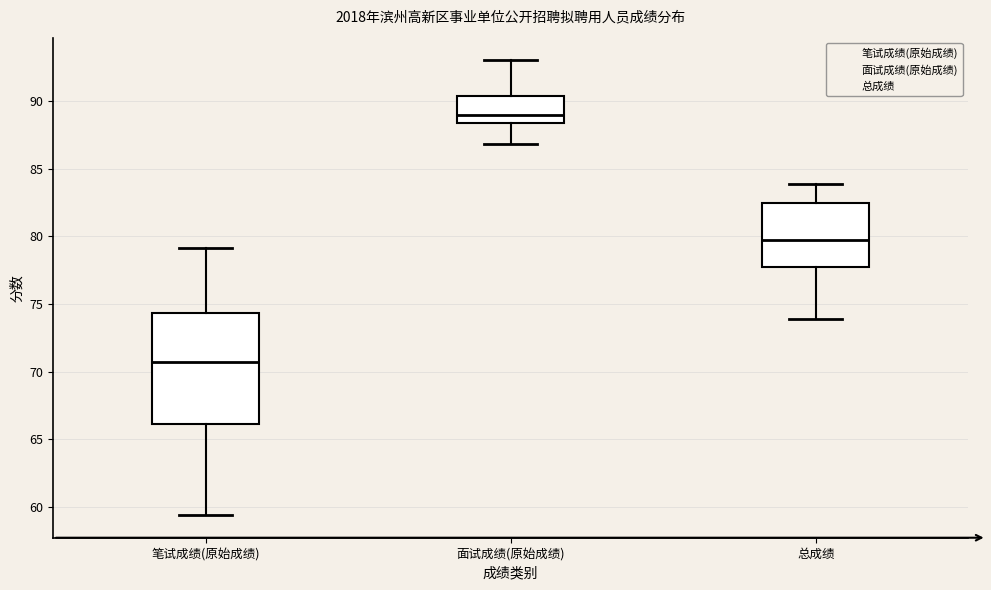

Reading left to right, read every box against the y-axis: the position of its median line, the range the box covers, and the ends of its whiskers. The values are not printed on the chart, so give them approximately, as read against the axis.

笔试成绩(原始成绩): median 70.5, box 66.0 to 74.5, whiskers 59.5 to 79.0
面试成绩(原始成绩): median 89.0, box 88.5 to 90.5, whiskers 87.0 to 93.0
总成绩: median 80.0, box 77.5 to 82.5, whiskers 74.0 to 84.0